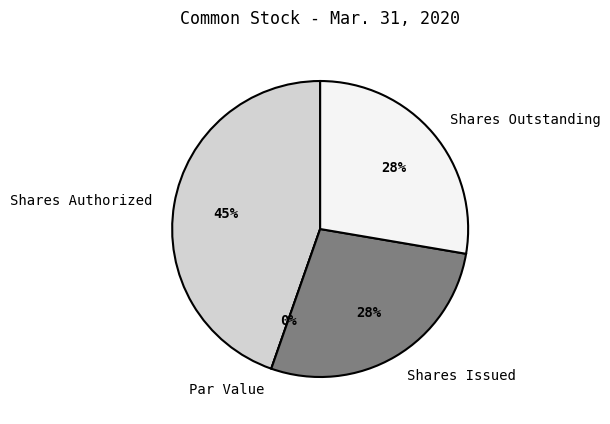

What is the change in value from Shares Authorized to Shares Outstanding?

-15200000.0